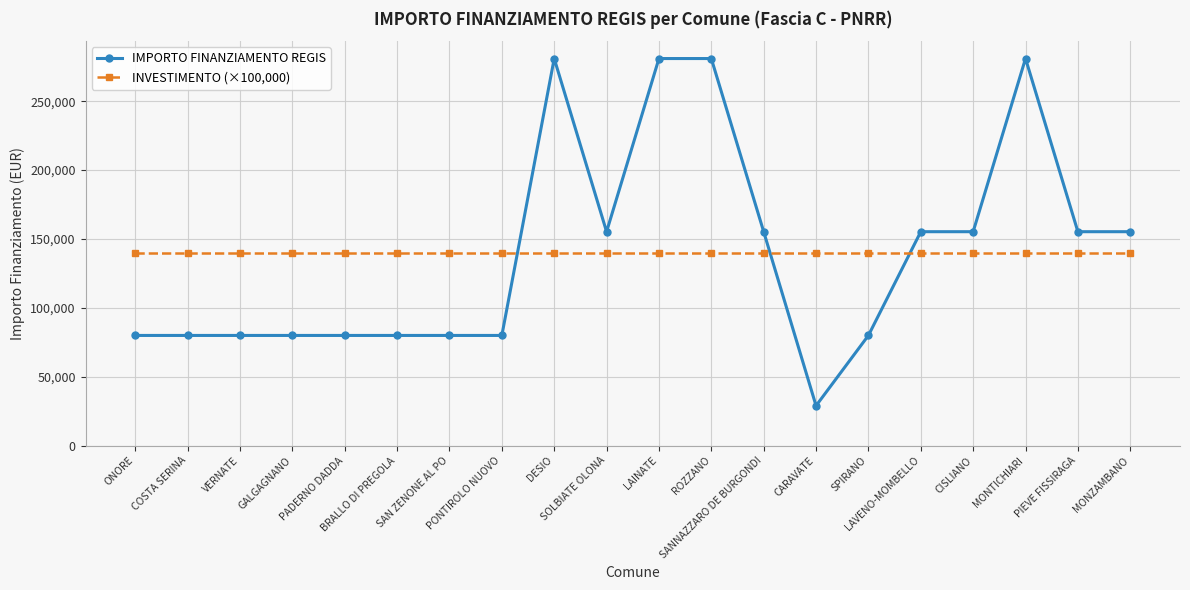

At how many categories does at least one series exceed 57362?

20